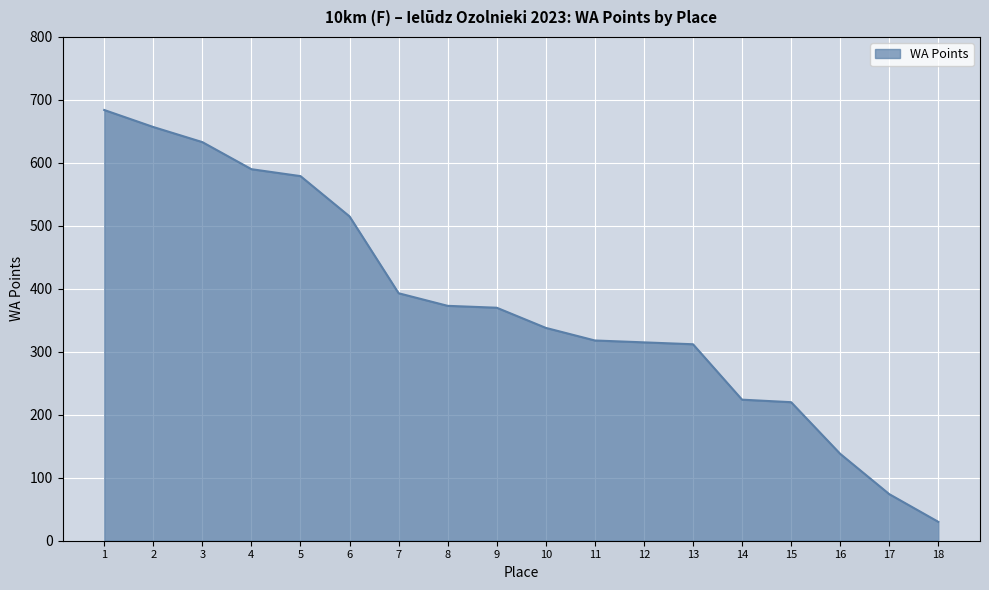

What is the approximate value at 16, to the nearest 100?

100